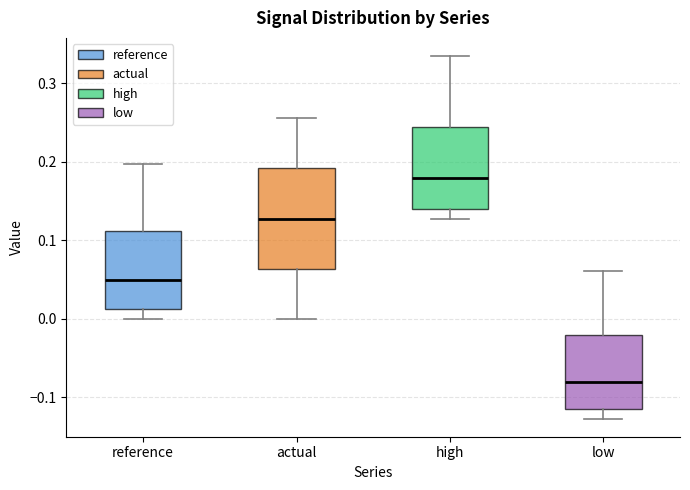

Reading left to right, transcribe this box plot: for each box, give where its median line is, the range the box spans, and where its two whiskers end, as read against the y-axis. The values are not printed on the chart, so give them approximately, as read against the axis.

reference: median 0.05, box 0.01 to 0.11, whiskers 0.00 to 0.20
actual: median 0.13, box 0.06 to 0.19, whiskers 0.00 to 0.26
high: median 0.18, box 0.14 to 0.24, whiskers 0.13 to 0.34
low: median -0.08, box -0.12 to -0.02, whiskers -0.13 to 0.06